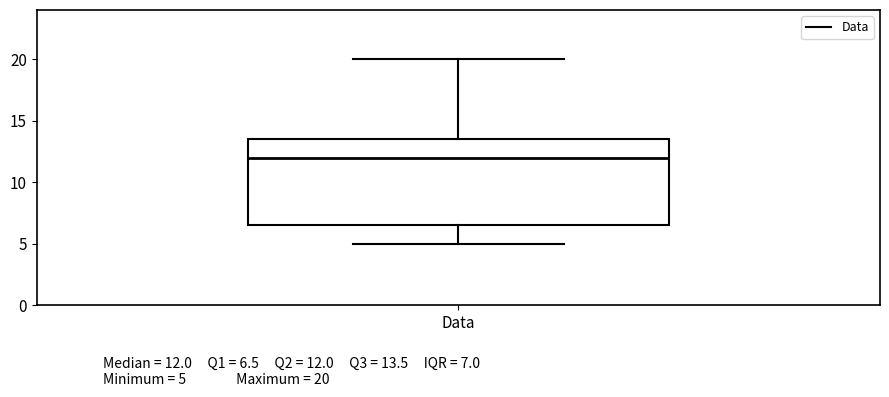

Read this box plot against the y-axis: the position of the median line, the range covered by the box, and the ends of both whiskers. The values are not printed on the chart, so give them approximately, as read against the axis.

median 12.0, box 6.5 to 13.5, whiskers 5.0 to 20.0